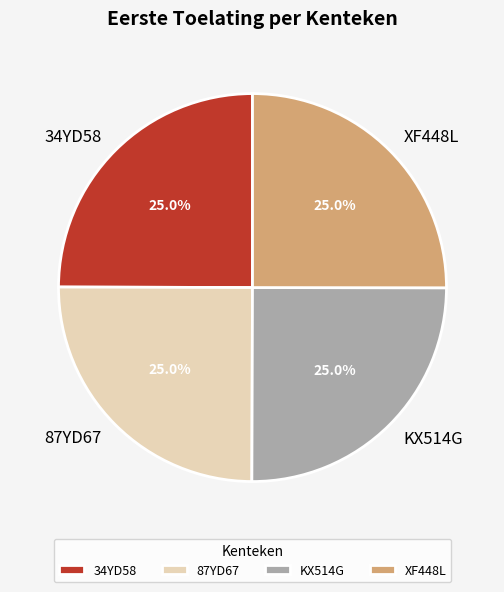

Count the number of slices in the pie.

4